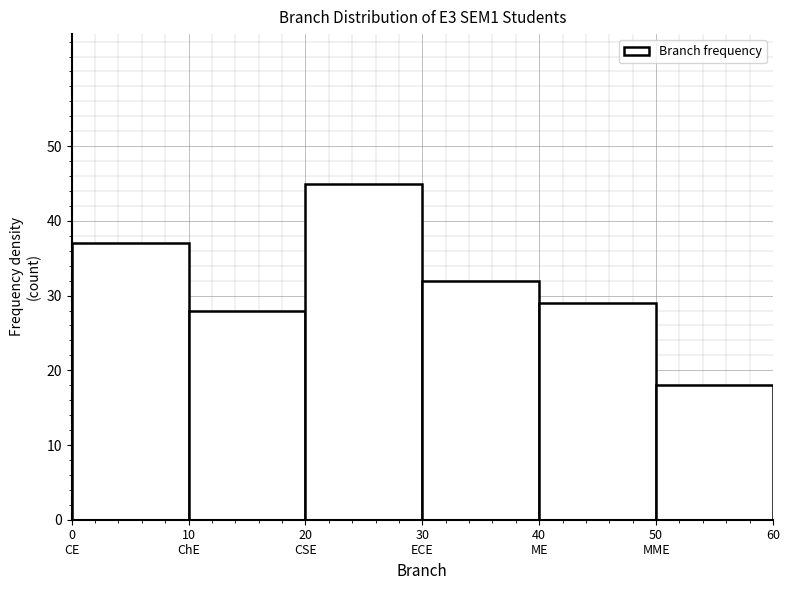

Reading left to right, extract all data points from this chart.

37	28	45	32	29	18